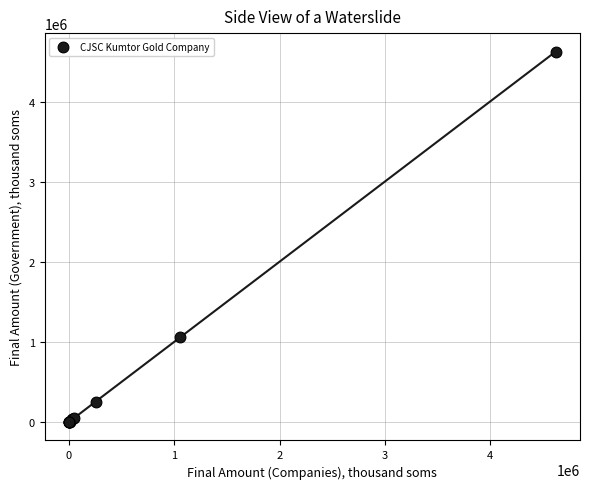

What Y value in the scatter plot is closest to 2312196?

1059509.9